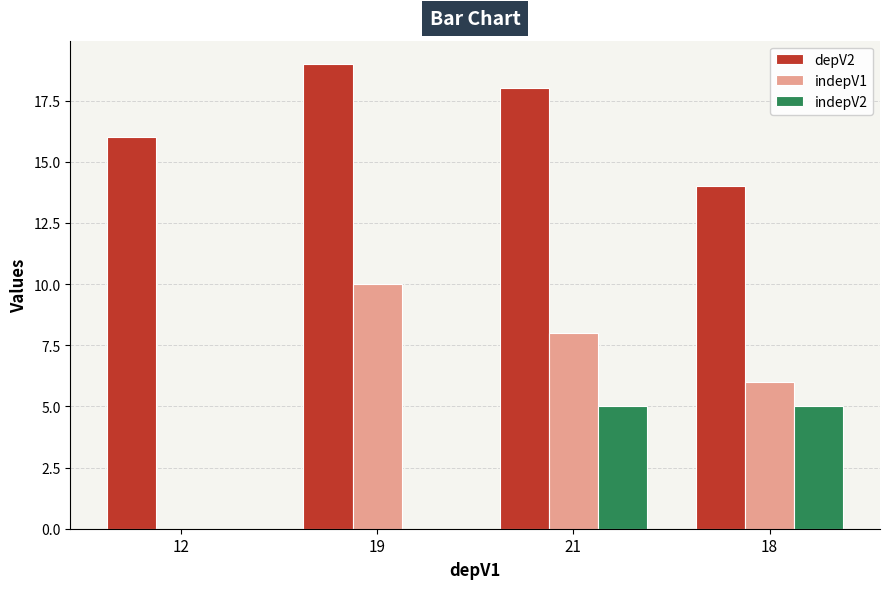

What is the maximum value shown in the chart?

19